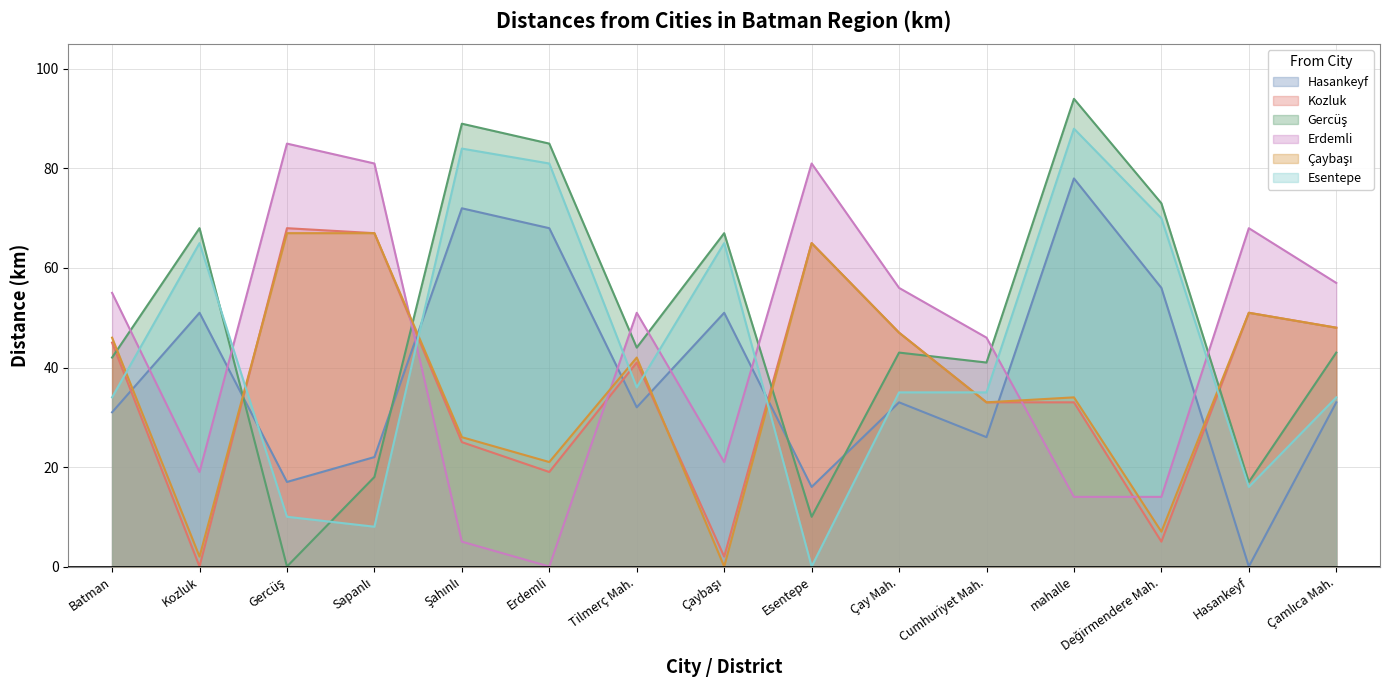

What is the label of the 11th point from the left?

Cumhuriyet Mah.